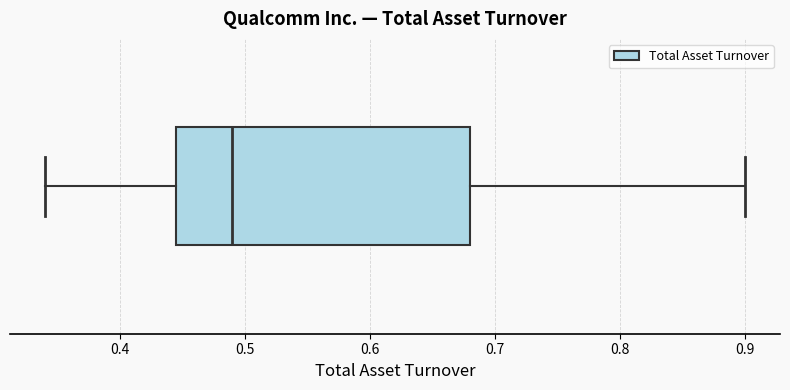

Transcribe this box plot: give where the median line is, the range the box spans, and where the two whiskers end, as read against the x-axis. The values are not printed on the chart, so give them approximately, as read against the axis.

median 0.49, box 0.45 to 0.68, whiskers 0.34 to 0.90